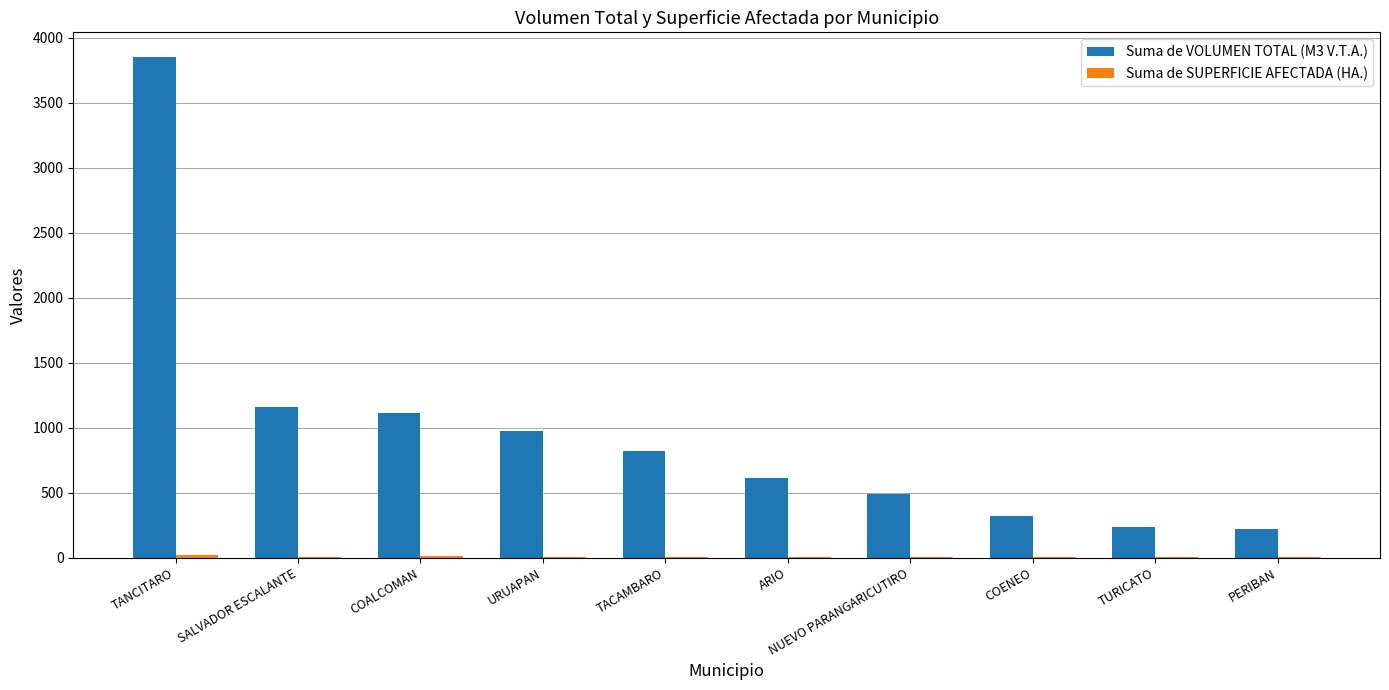

Which series changed the most between SALVADOR ESCALANTE and URUAPAN?

Suma de VOLUMEN TOTAL (M3 V.T.A.)